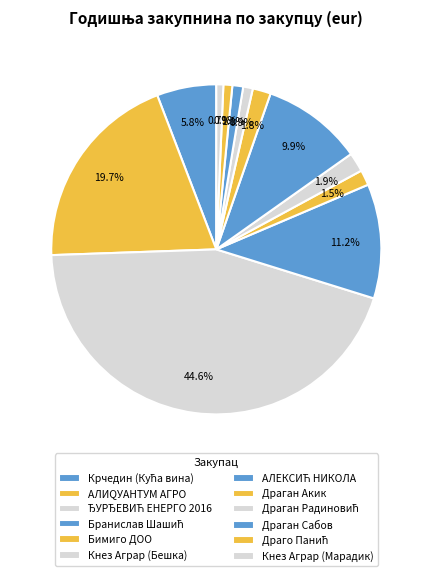

To the nearest percent, what is the combined percentage of Бимиго ДОО and Драган Акик?

3%